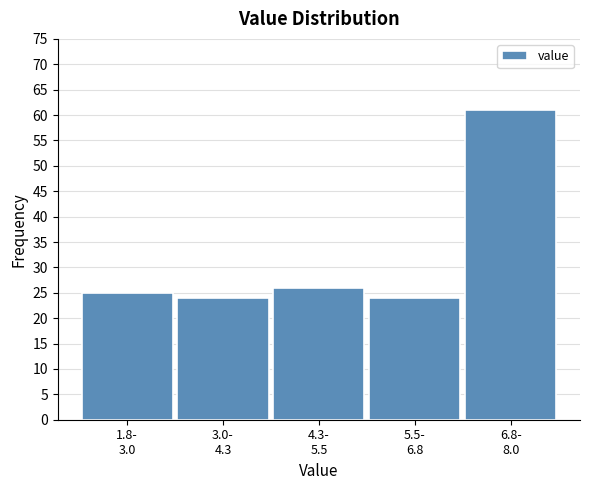

Reading right to left, extract all data points from this chart.

61	24	26	24	25